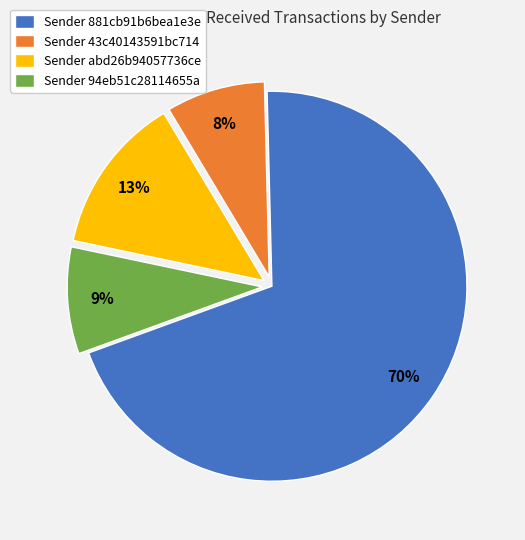

Does any single category account for the majority?

Yes